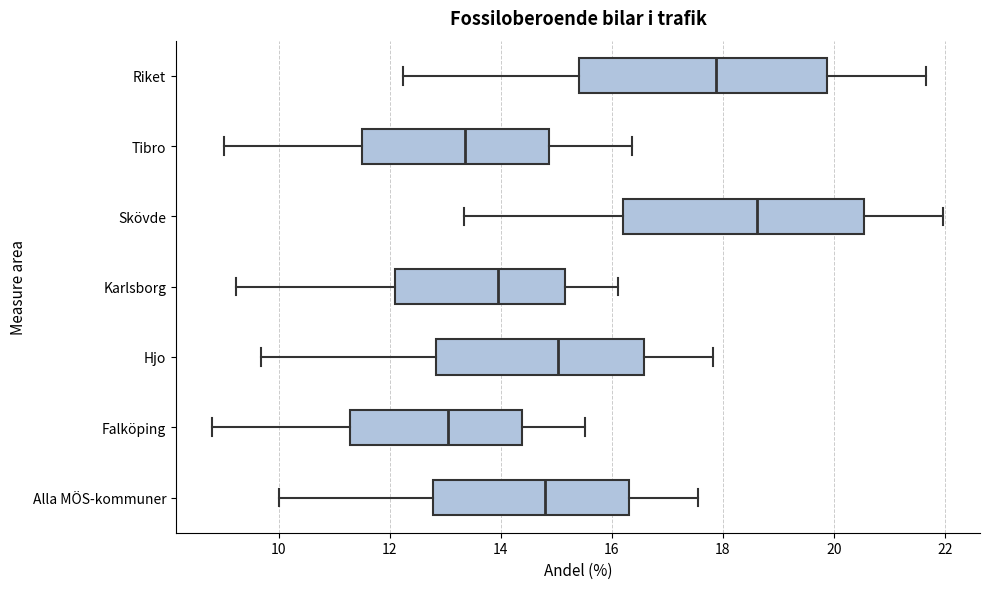

Reading bottom to top, transcribe this box plot: for each box, give where its median line is, the range the box spans, and where its two whiskers end, as read against the x-axis. The values are not printed on the chart, so give them approximately, as read against the axis.

Alla MÖS-kommuner: median 14.8, box 12.8 to 16.4, whiskers 10.0 to 17.6
Falköping: median 13.0, box 11.2 to 14.4, whiskers 8.8 to 15.6
Hjo: median 15.0, box 12.8 to 16.6, whiskers 9.6 to 17.8
Karlsborg: median 14.0, box 12.2 to 15.2, whiskers 9.2 to 16.2
Skövde: median 18.6, box 16.2 to 20.6, whiskers 13.4 to 22.0
Tibro: median 13.4, box 11.4 to 14.8, whiskers 9.0 to 16.4
Riket: median 17.8, box 15.4 to 19.8, whiskers 12.2 to 21.6